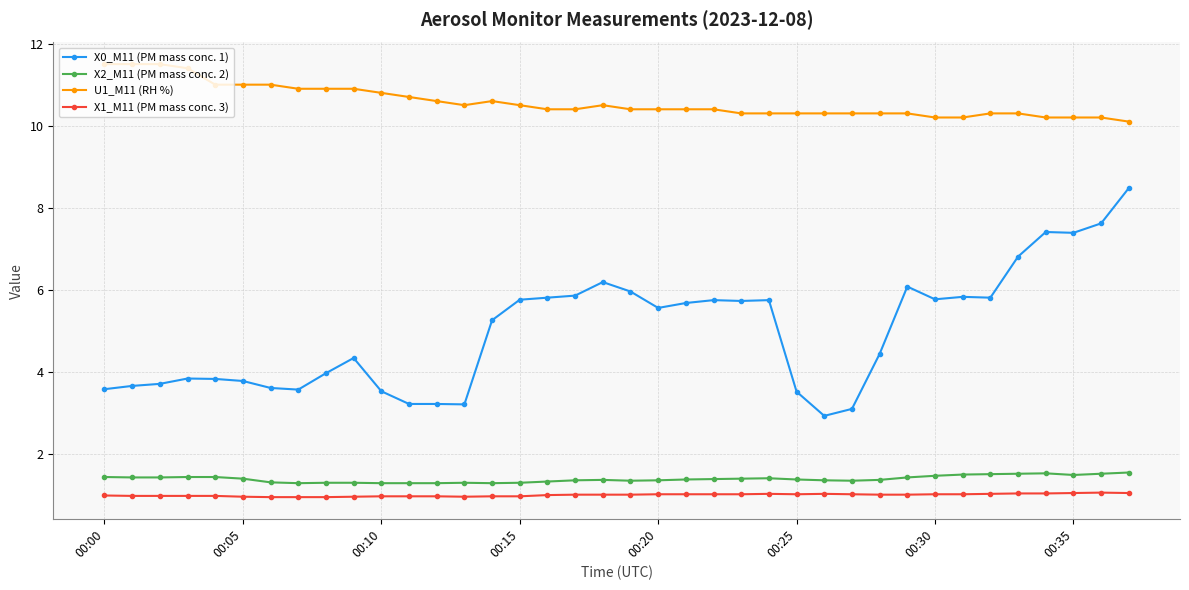

True or false: U1_M11 (RH %) has more than 1 interior local peaks.

True